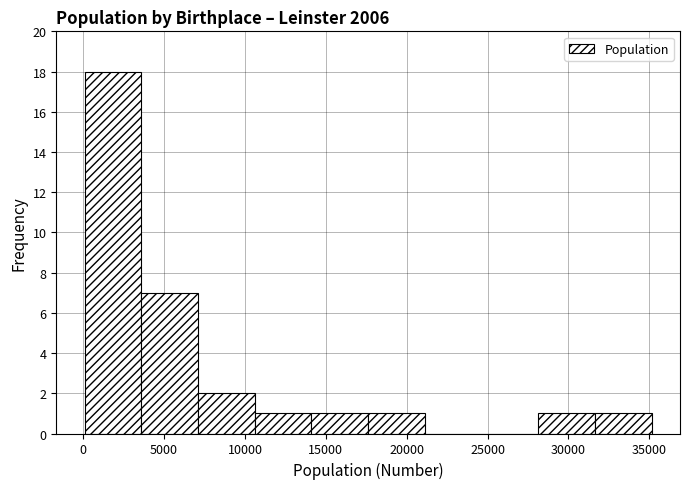

How tall is the bar that spans 31500 to 35000 on the x-axis? Neither the bar edges nor the heights are printed on the chart, so give them approximately, as read against the axes.

1